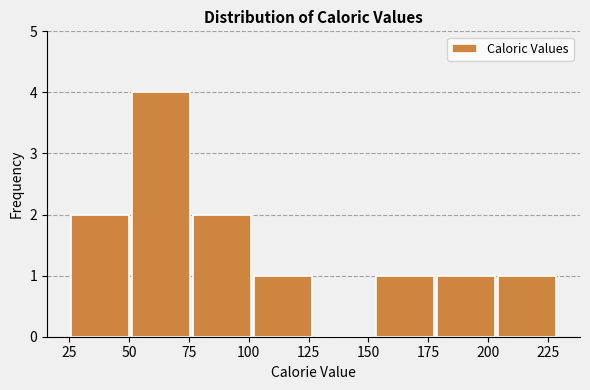

What is the height of the bar covering 155 to 180 on the x-axis? Neither the bar edges nor the heights are printed on the chart, so give them approximately, as read against the axes.

1